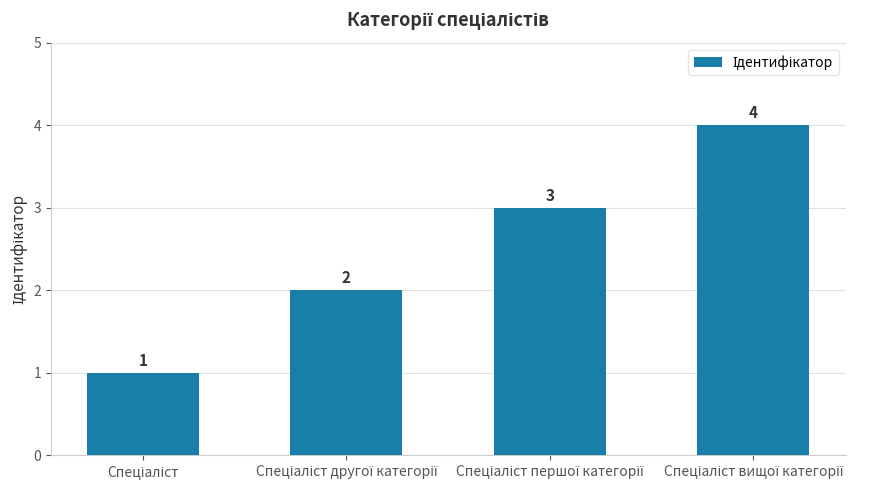

How many values are between 2 and 4?

3